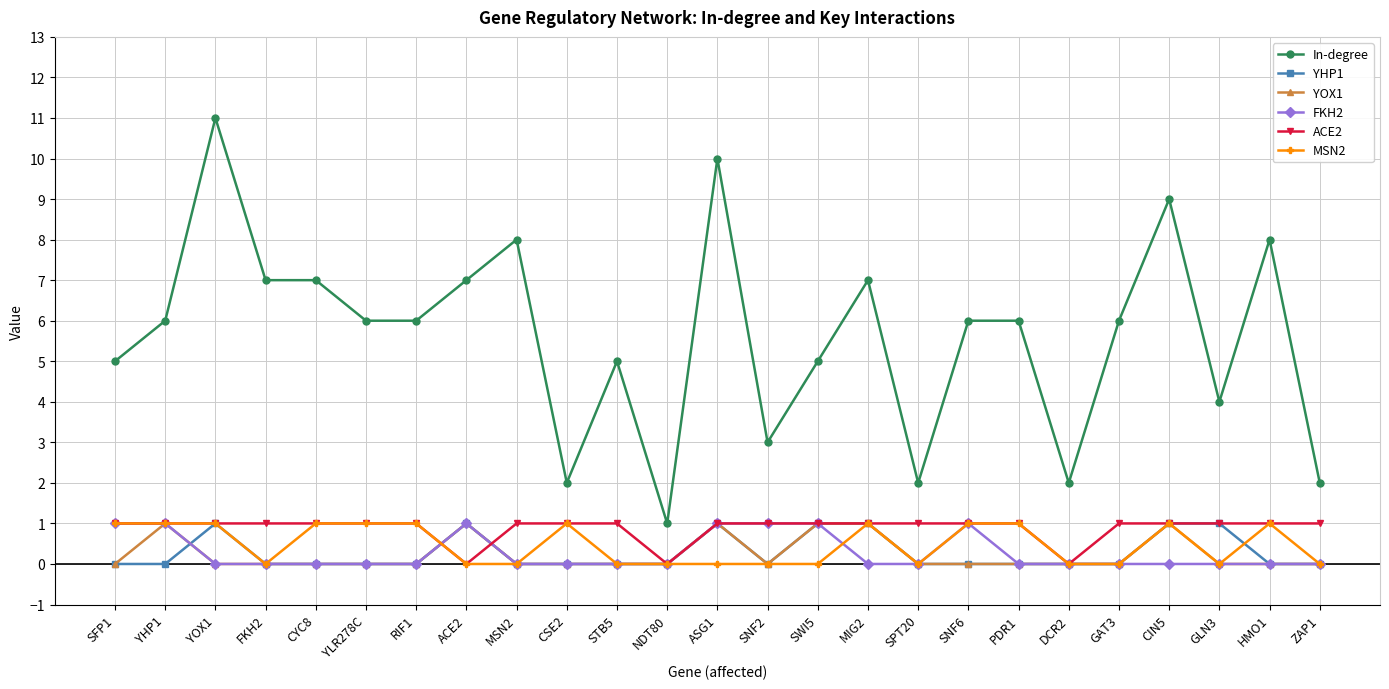

What is the greatest value displayed?

11